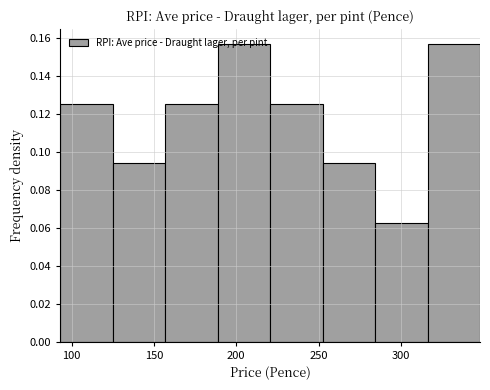

What is the height of the bar covering 125 to 155 on the x-axis? Neither the bar edges nor the heights are printed on the chart, so give them approximately, as read against the axes.

0.094